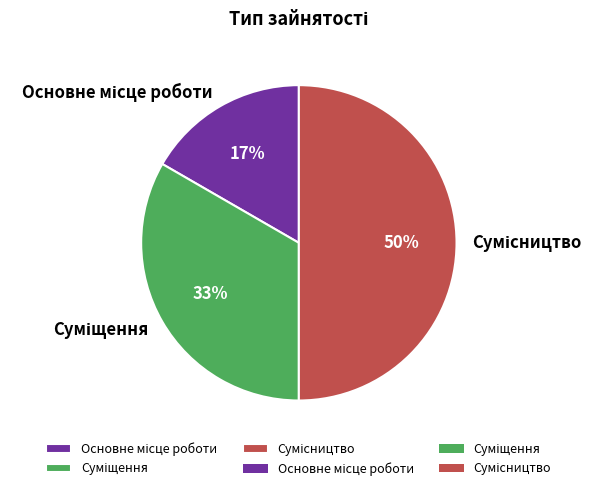

To the nearest percent, what is the difference between the largest and smallest slice percentages?

33%